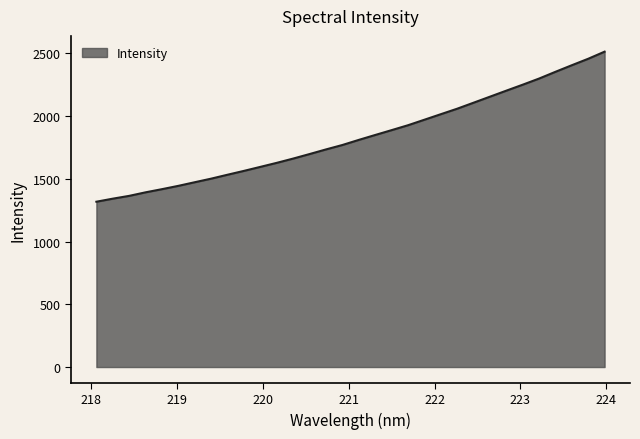

True or false: the data has more than 2 interior local peaks.

False